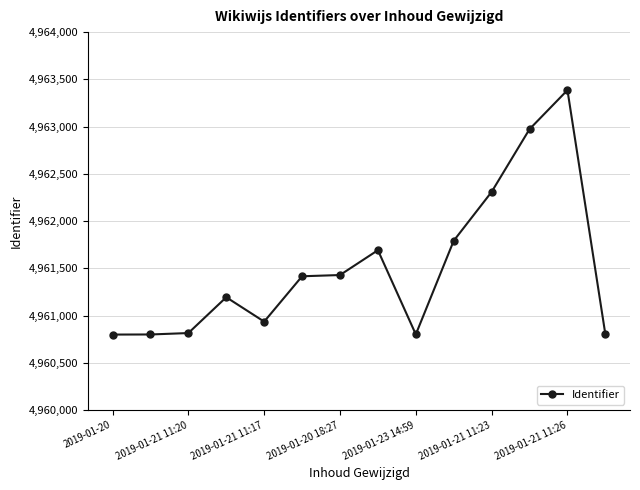

What is the difference between the maximum and minimum values?

2587